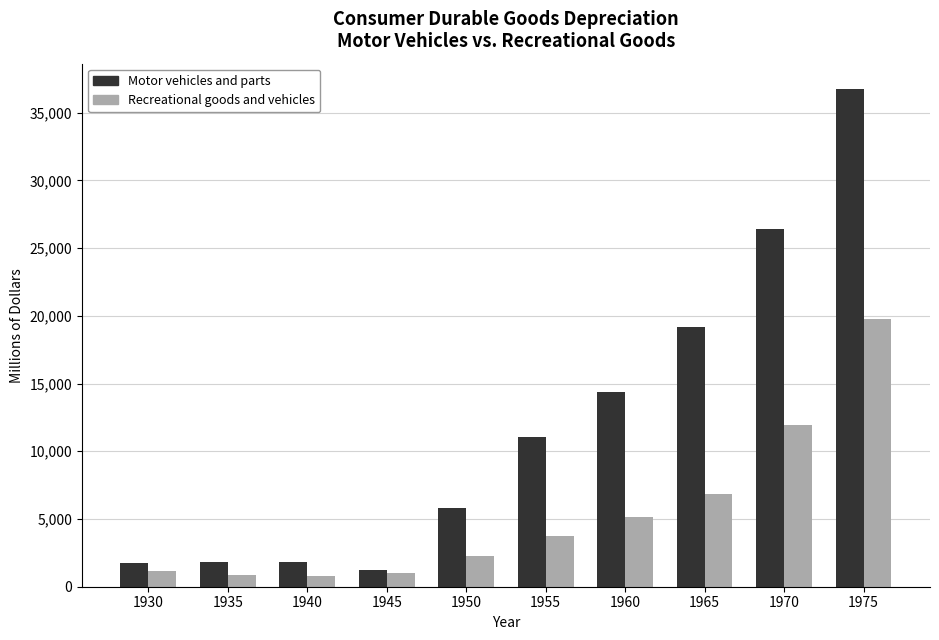

Is it true that Recreational goods and vehicles equals 835 at 1935?

True